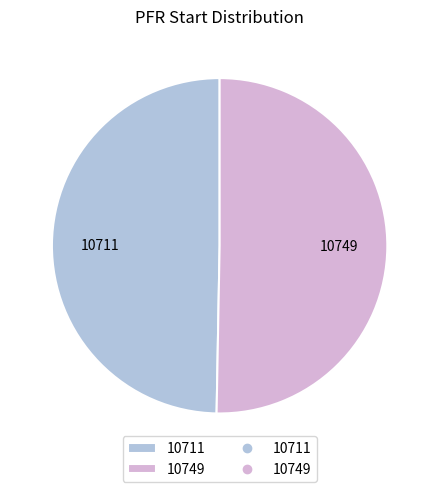

How many slices are in this pie chart?

2